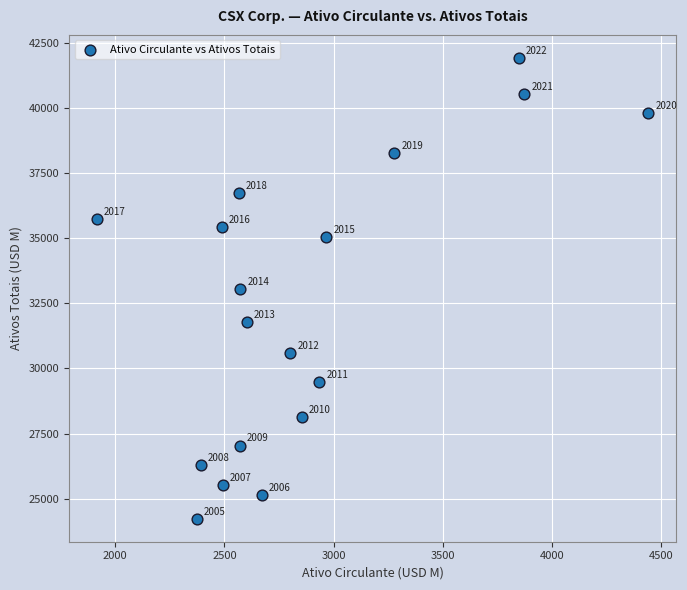

What is the range of X values (max minus min)?

2526